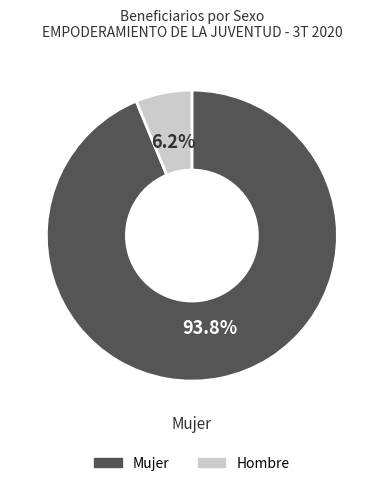

What percentage is the Mujer slice, to the nearest percent?

94%